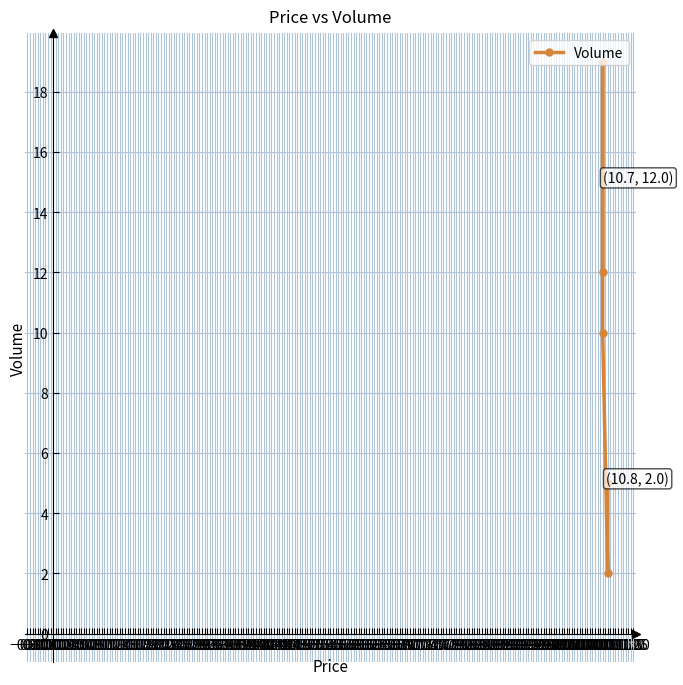

The chart shows a value of 10 at 10.70. True or false?

False